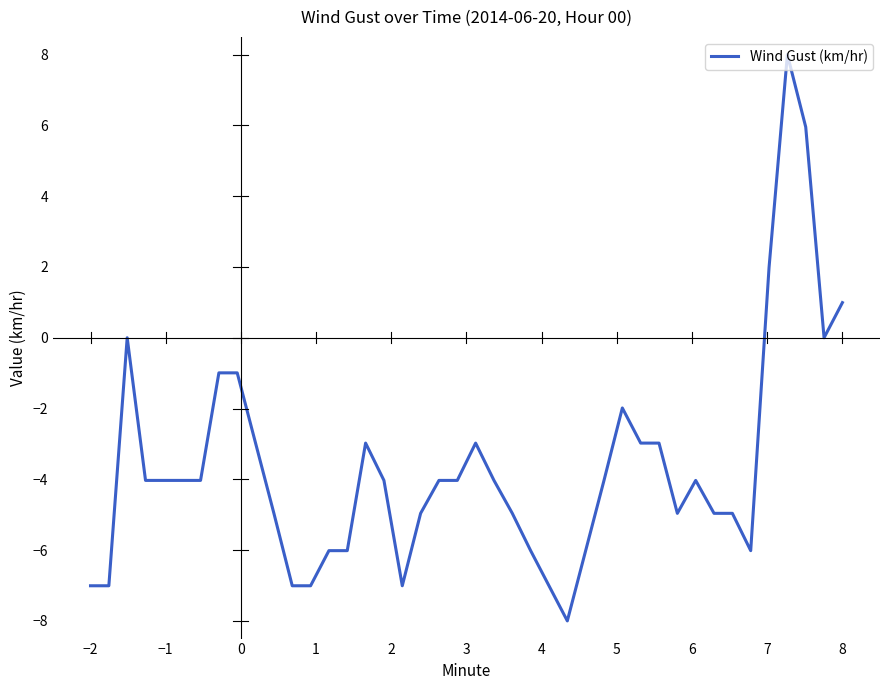

What is the minimum value shown in the chart?

-8.0